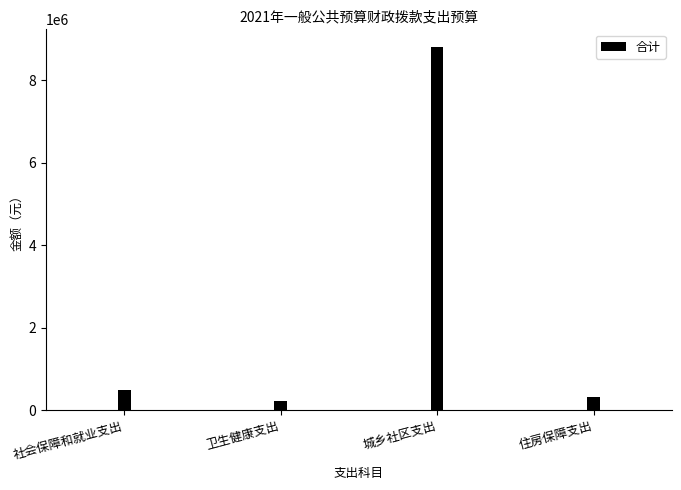

Reading right to left, what are all the values shown in this chart?

320958.0	8801936.8	230010.0	484900.9